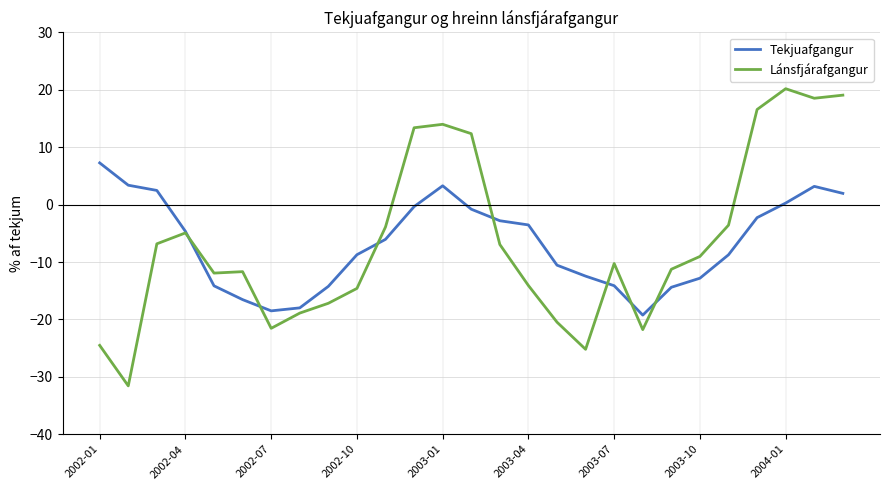

In Tekjuafgangur, how many points are lower than both neighbors (excluding endpoints)?

2